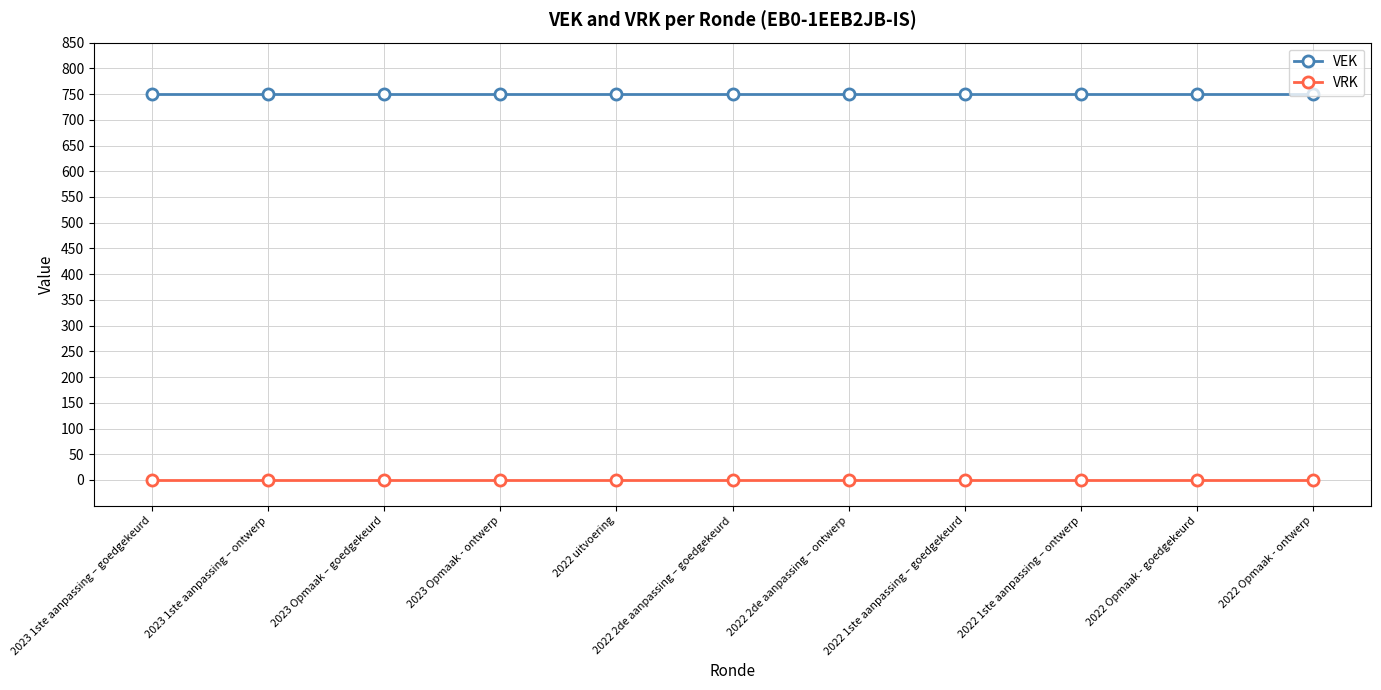

List the series in order of their peak value, highest first.

VEK, VRK